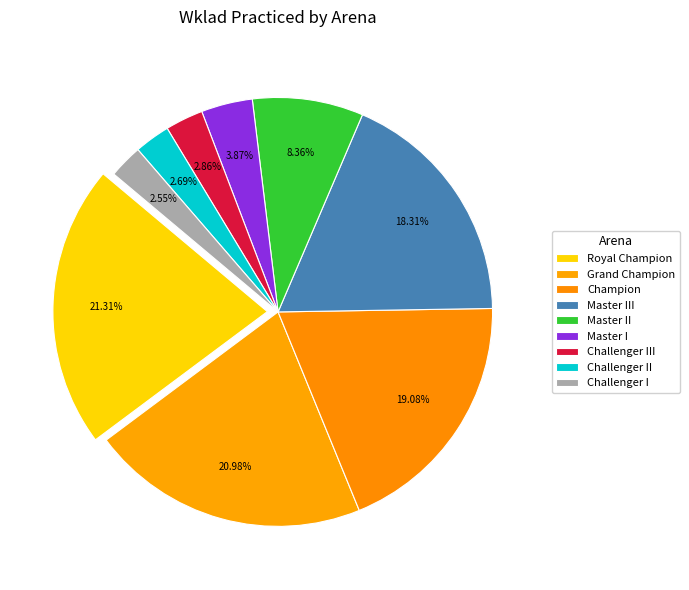

To the nearest percent, what is the difference between the Challenger II and Master I slice percentages?

1%